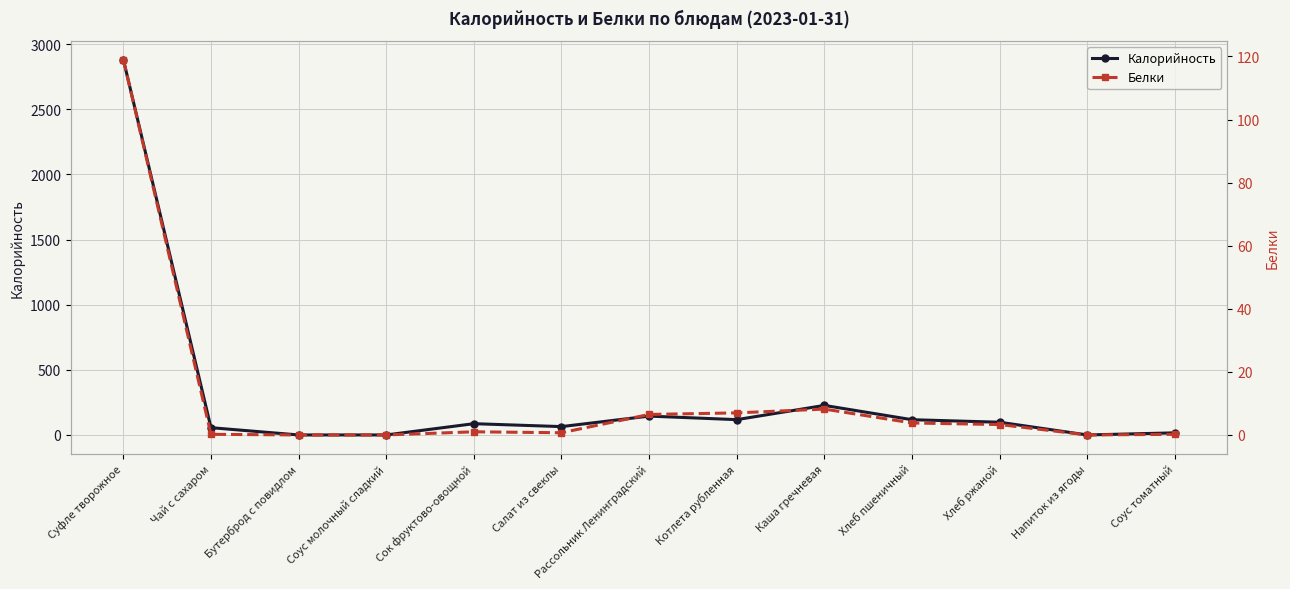

True or false: Белки has more than 1 interior local peaks.

True